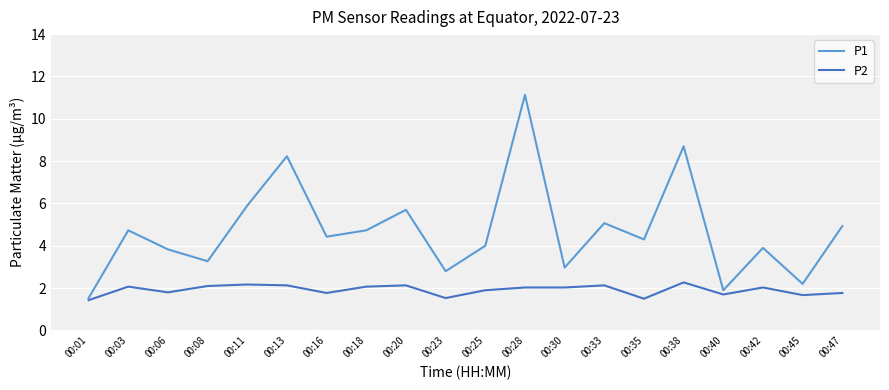

Is this an area chart (filled region under the line)?

No